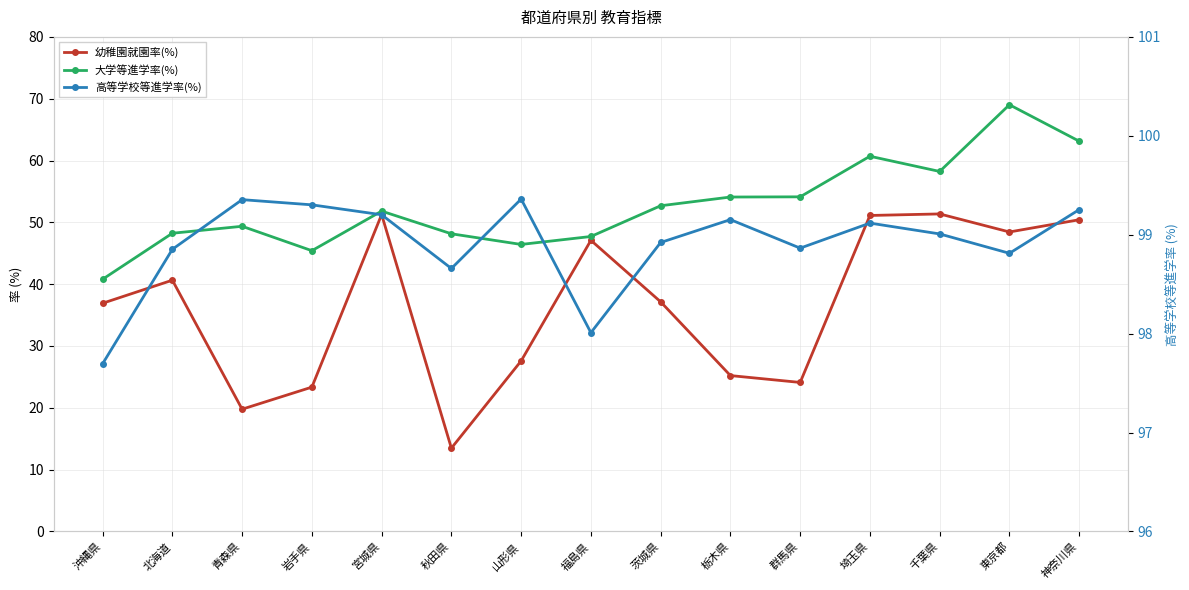

At which category does 高等学校等進学率(%) reach its first local valley?

秋田県